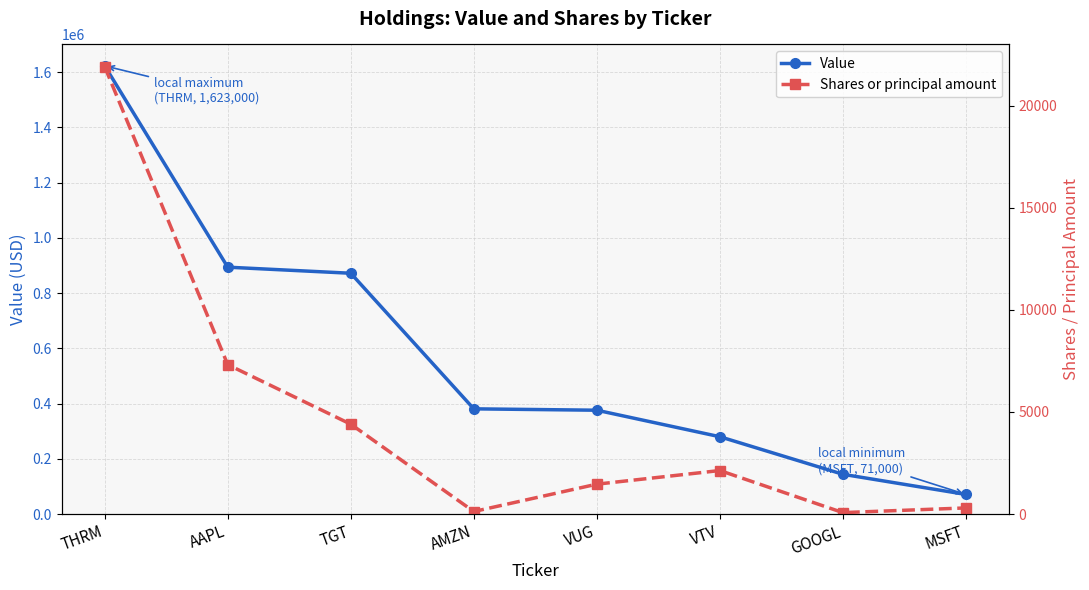

What is the value of the Value point at the 8th from the left?

71000